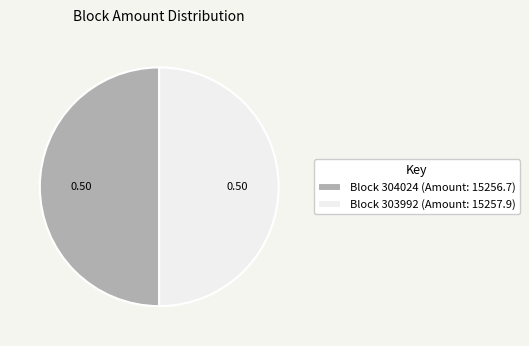

Is the sum of Block 304024 (Amount: 15256.7) and Block 303992 (Amount: 15257.9) greater than half?

Yes